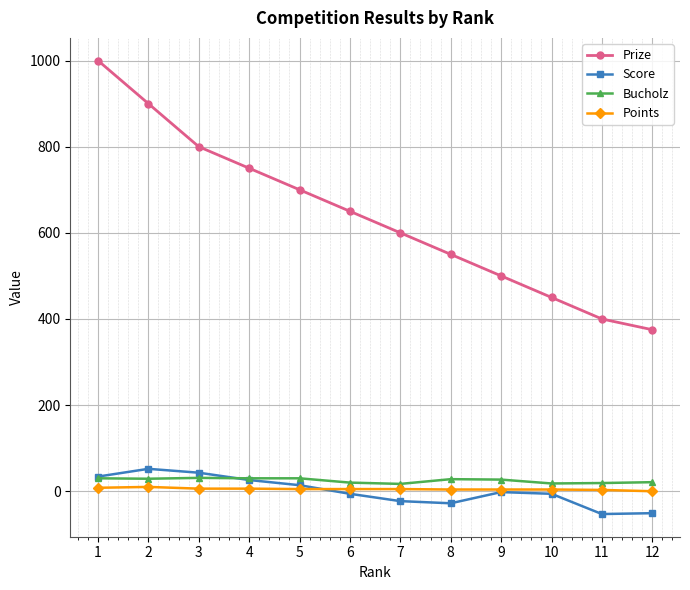

At how many categories does at least one series exceed 834?

2